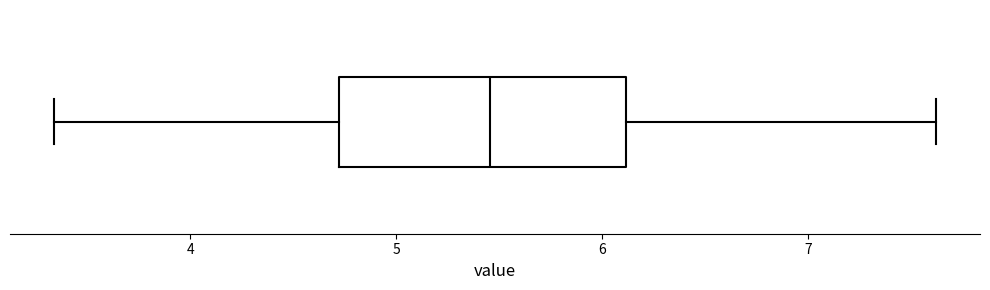

Where does the right whisker of the box end on the x-axis? The values are not printed on the chart, so give them approximately, as read against the axis.

7.6